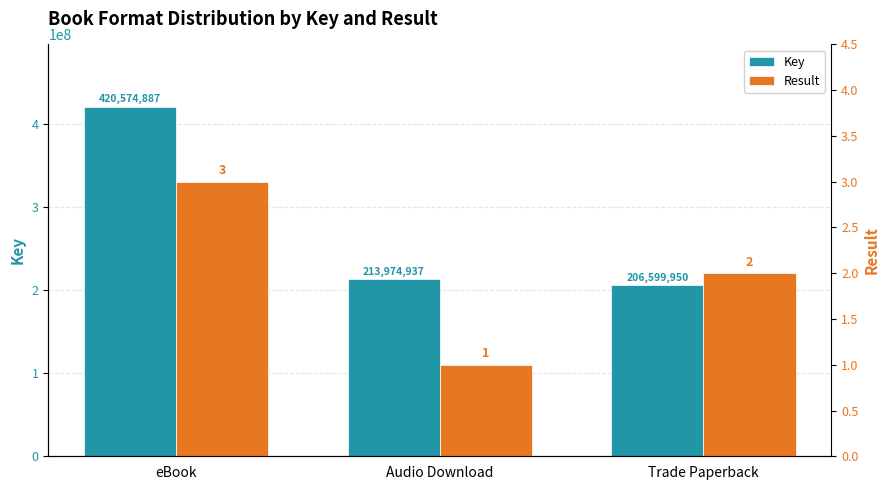

True or false: Result has a value of 0 at Trade Paperback.

False